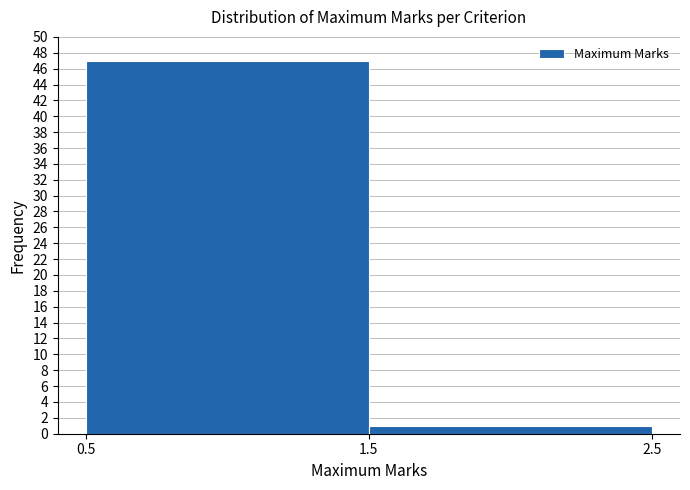

What is the height of the bar covering 0.5 to 1.5 on the x-axis? The values are not printed on the chart, so give them approximately, as read against the axis.

47